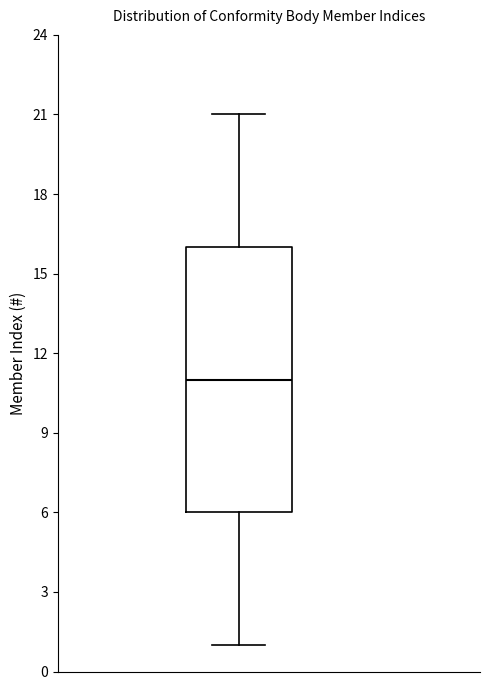

Read this box plot against the y-axis: the position of the median line, the range covered by the box, and the ends of both whiskers. The values are not printed on the chart, so give them approximately, as read against the axis.

median 11, box 6 to 16, whiskers 1 to 21